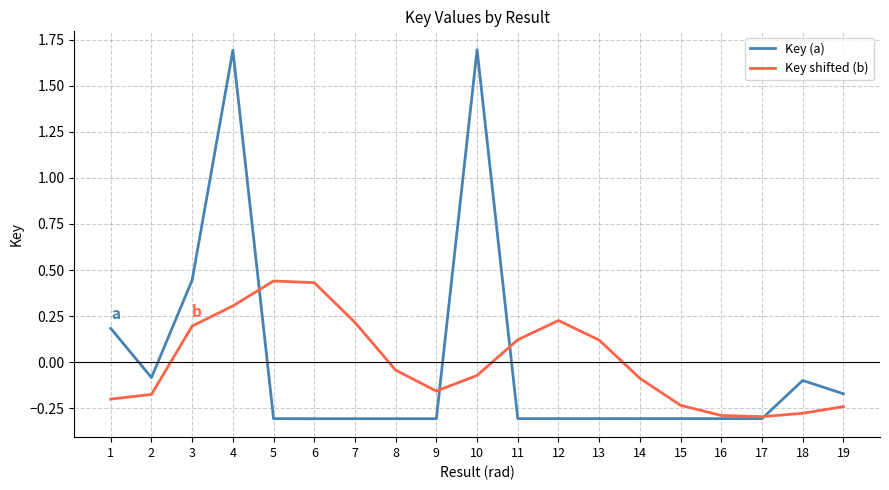

Count the number of categories in the chart.

19